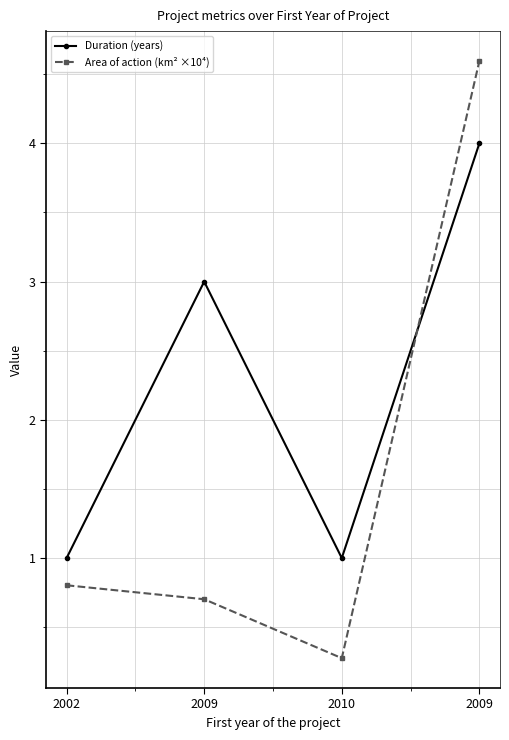

What is the greatest value displayed?

4.6